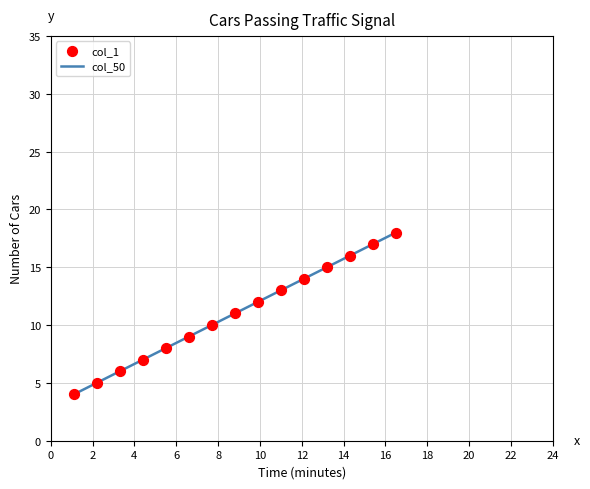

What is the difference between the maximum and minimum values?

14.0